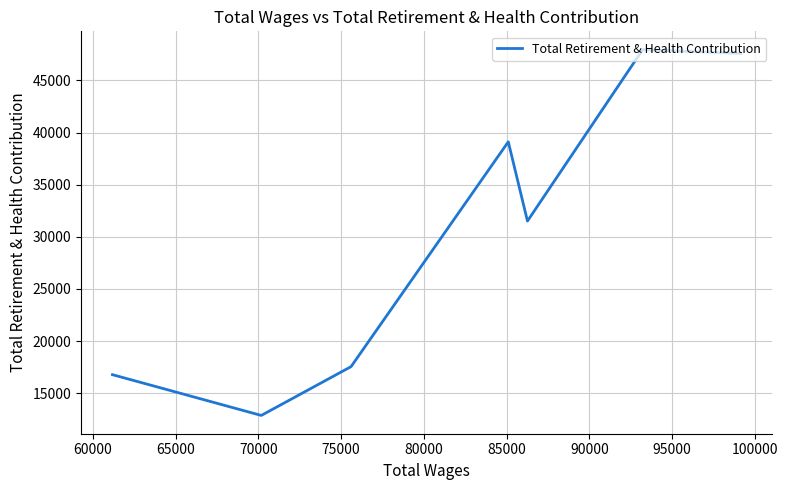

True or false: there are more than 0 points higher than both neighbors.

True